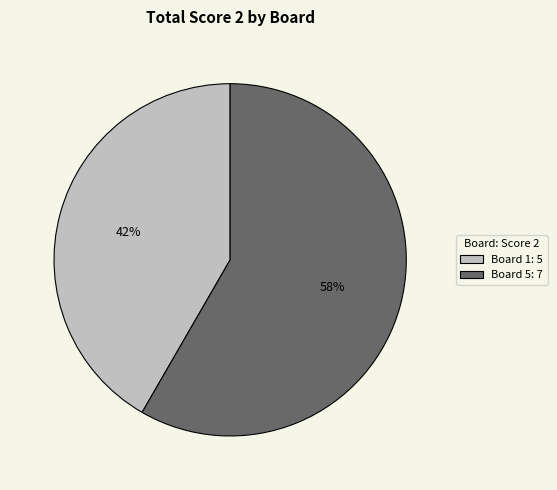

Which slice is the smallest?

Board 1: 5